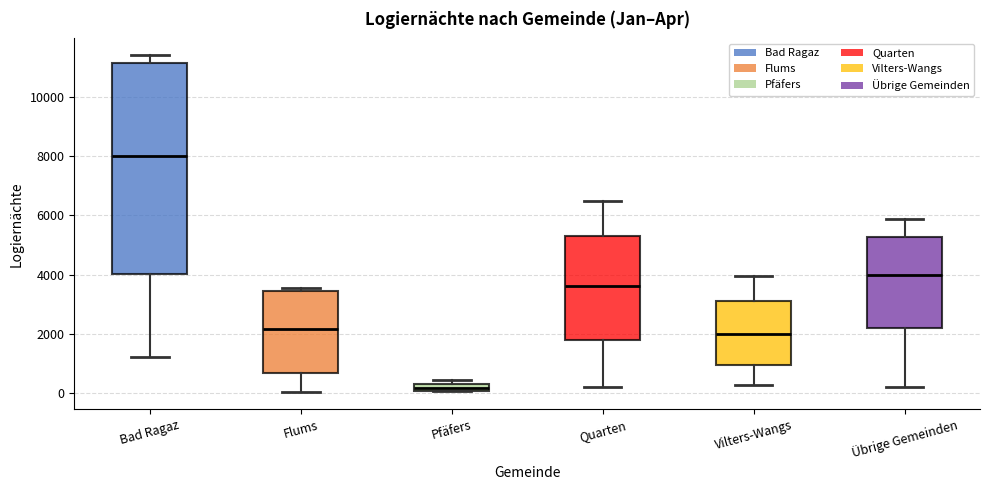

Which box is the tallest, from its lower edge to its upper edge?

Bad Ragaz